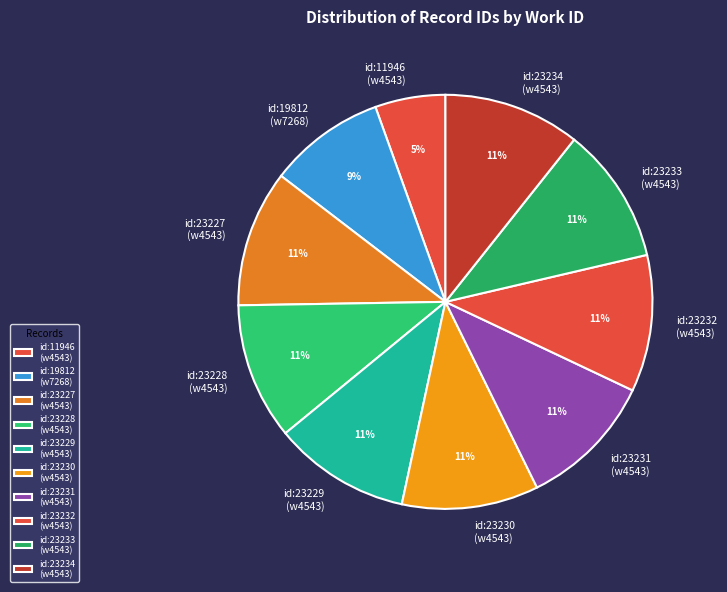

Is there any slice that represents more than half of the pie?

No